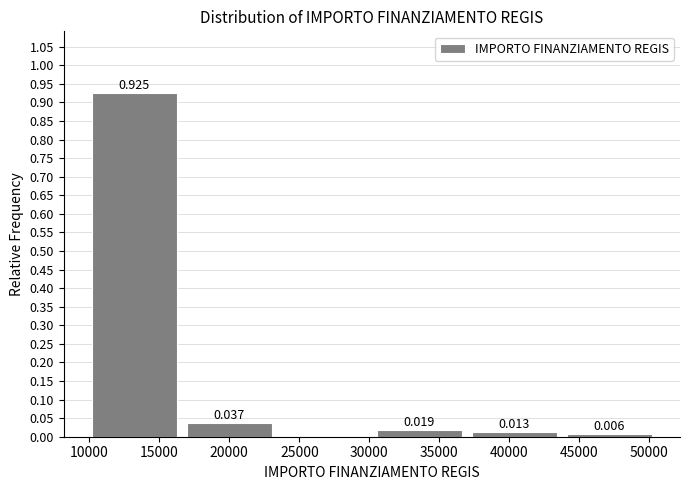

Which range on the x-axis has the tallest bar?

10000 to 17000